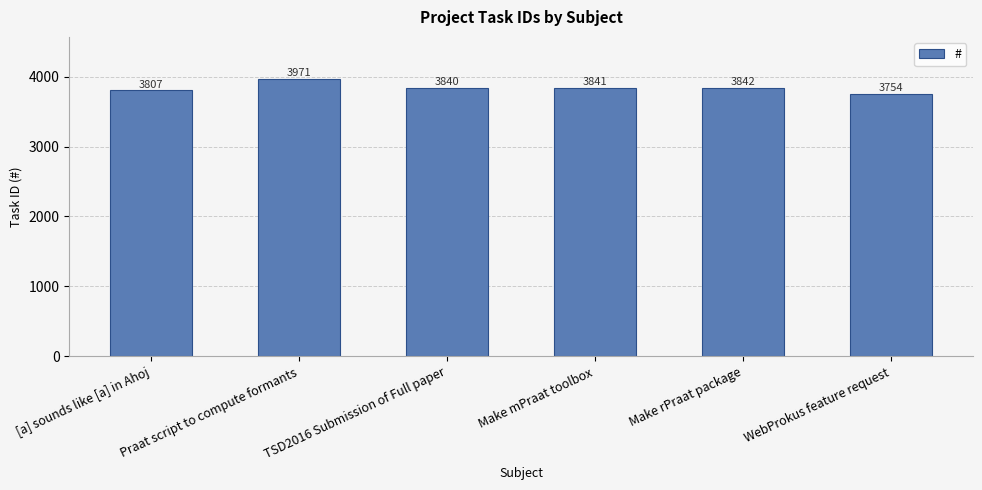

Which label corresponds to the largest value in the chart?

Praat script to compute formants